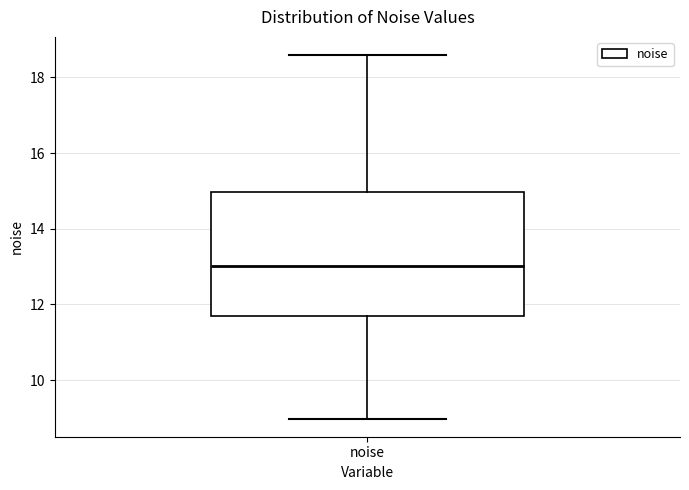

Transcribe this box plot: give where the median line is, the range the box spans, and where the two whiskers end, as read against the y-axis. The values are not printed on the chart, so give them approximately, as read against the axis.

median 13.0, box 11.6 to 15.0, whiskers 9.0 to 18.6